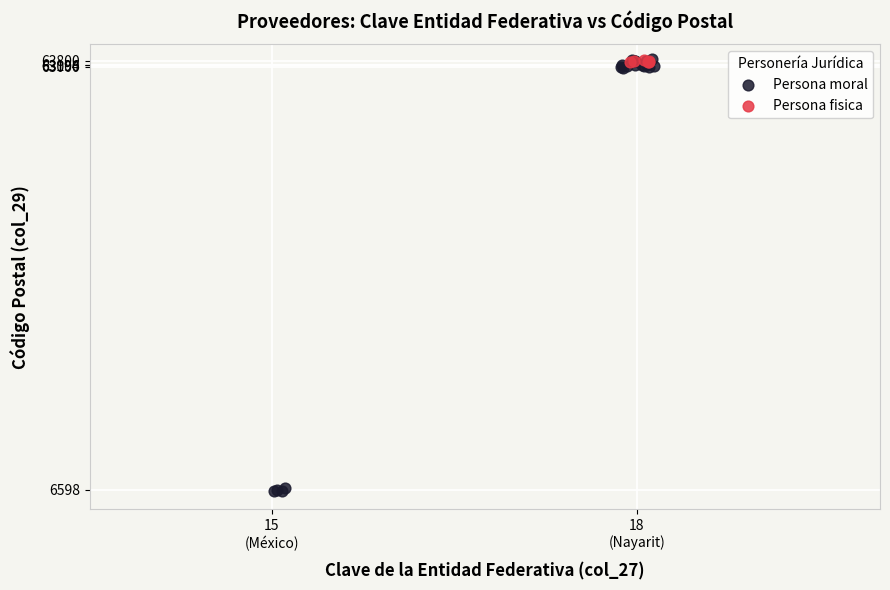

Which series reaches the minimum Y coordinate?

Persona moral